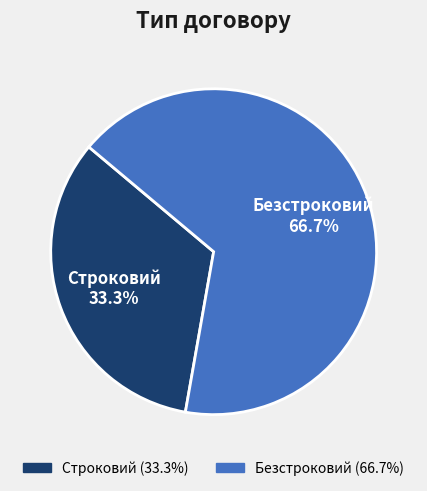

What is the largest slice in the pie chart?

Безстроковий